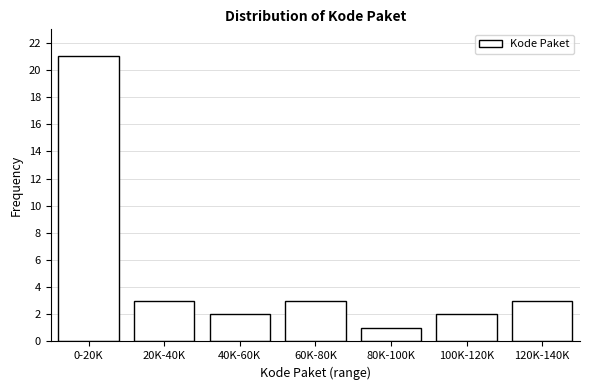

Reading left to right, list all the values displayed in this chart.

21	3	2	3	1	2	3